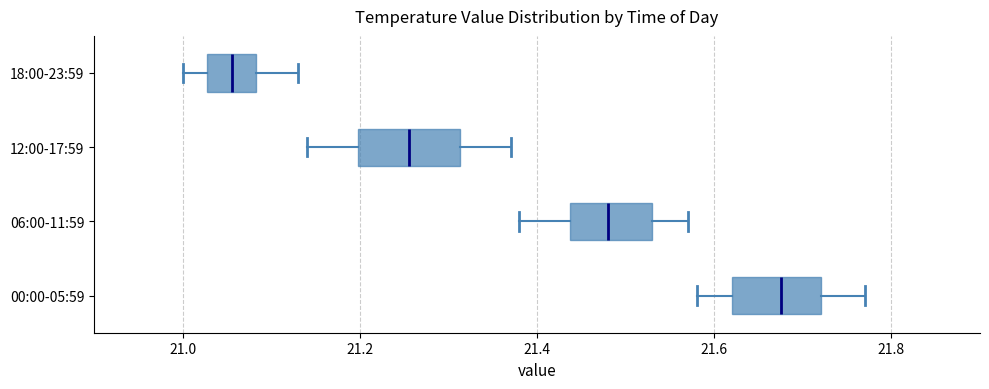

Which box has the furthest to the left median line?

18:00-23:59